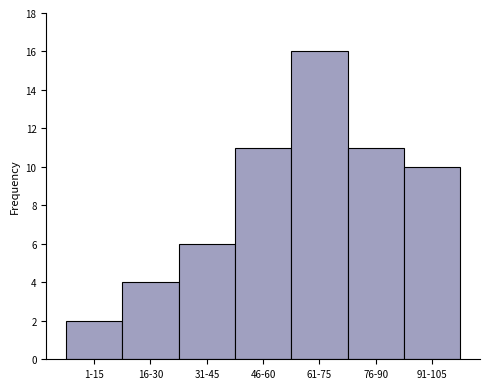

Reading left to right, what are all the values shown in this chart?

2	4	6	11	16	11	10